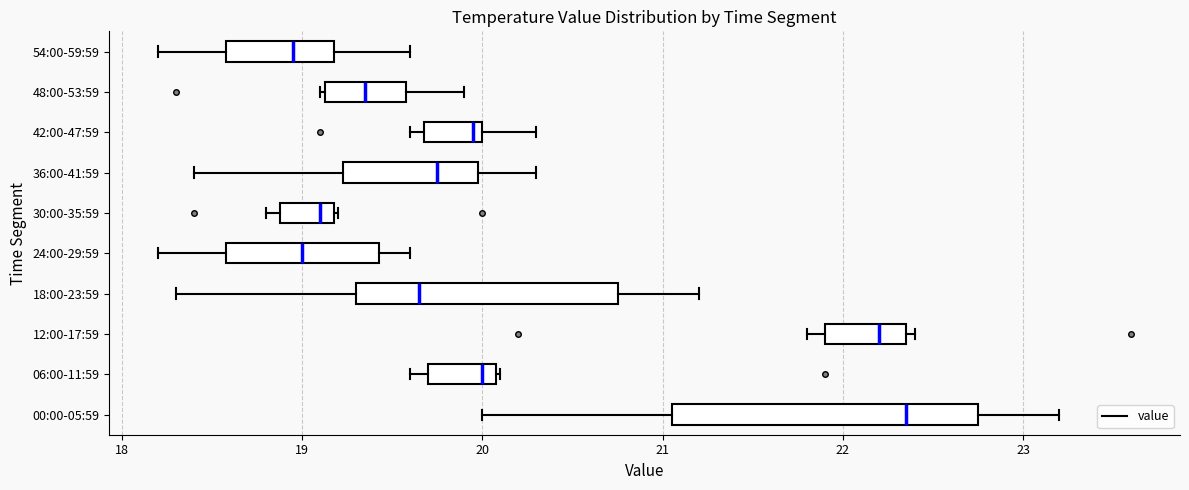

Comparing the boxes themselves (not the whiskers), which one is the widest?

00:00-05:59